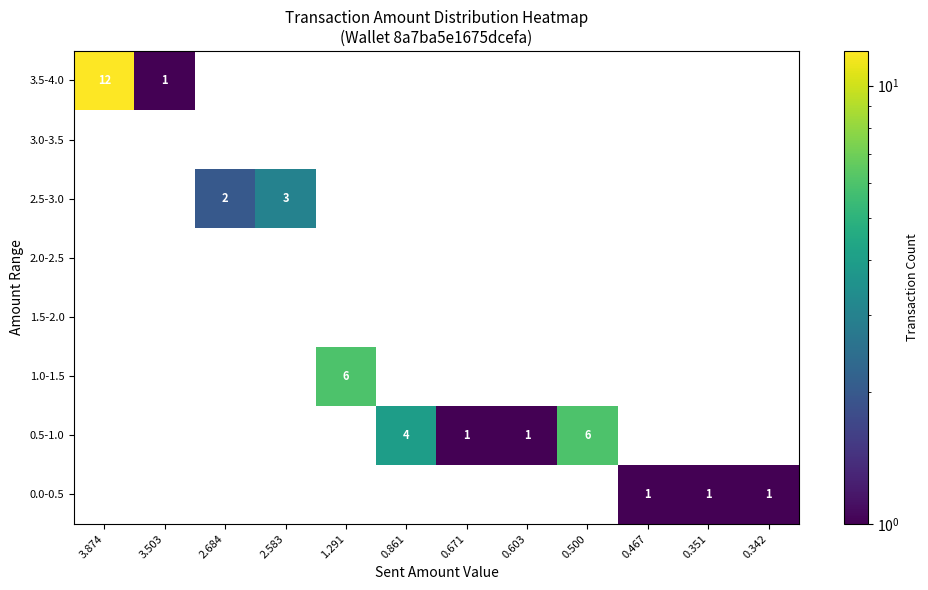

Which has a higher value, 0.342 or 0.467?

0.342